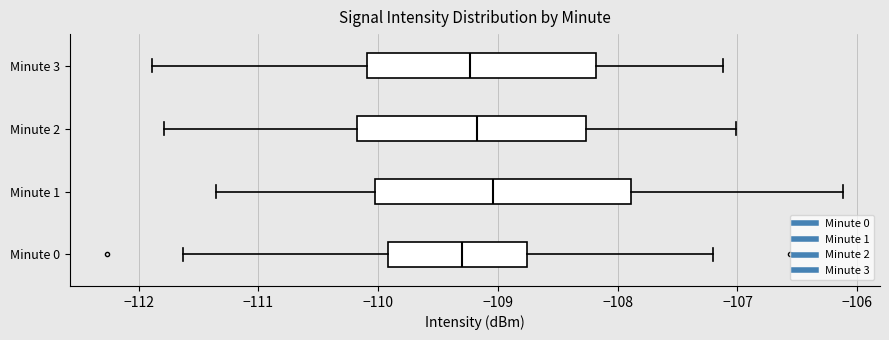

Comparing the boxes themselves (not the whiskers), which one is the widest?

Minute 1